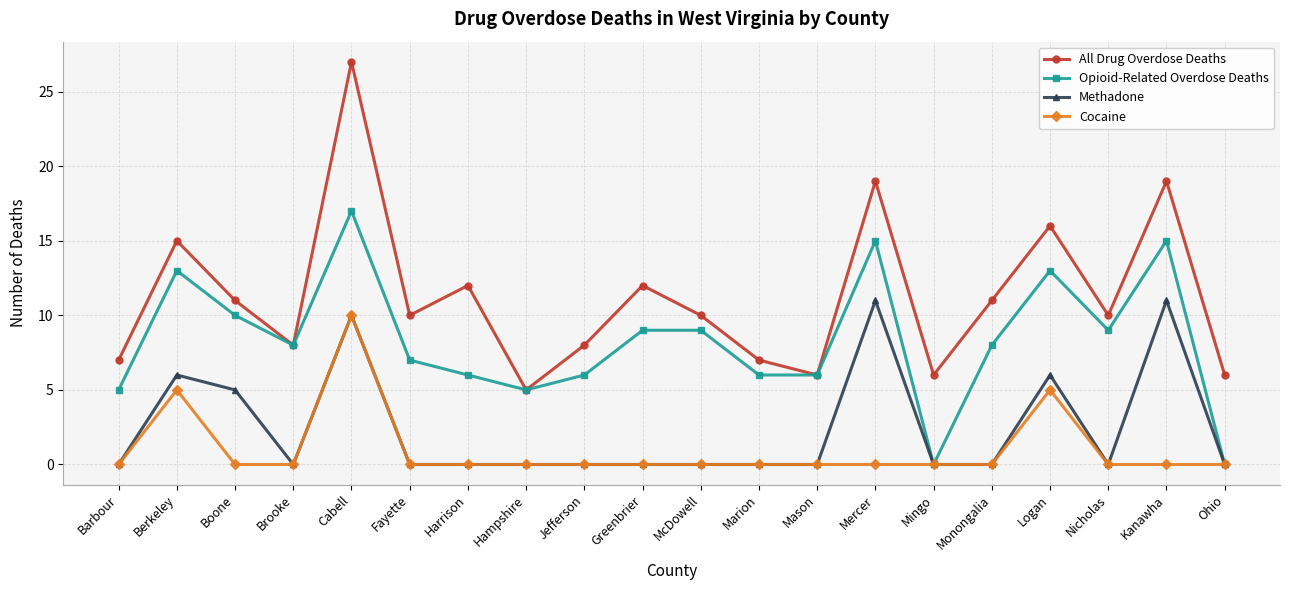

What is the maximum value for Cocaine?

10